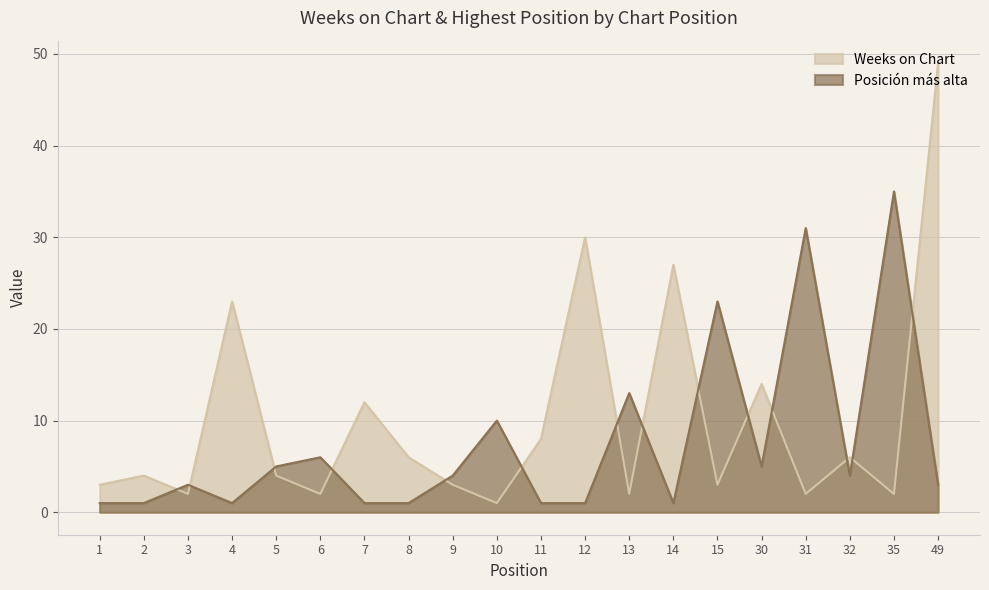

How many lines are shown in the chart?

2